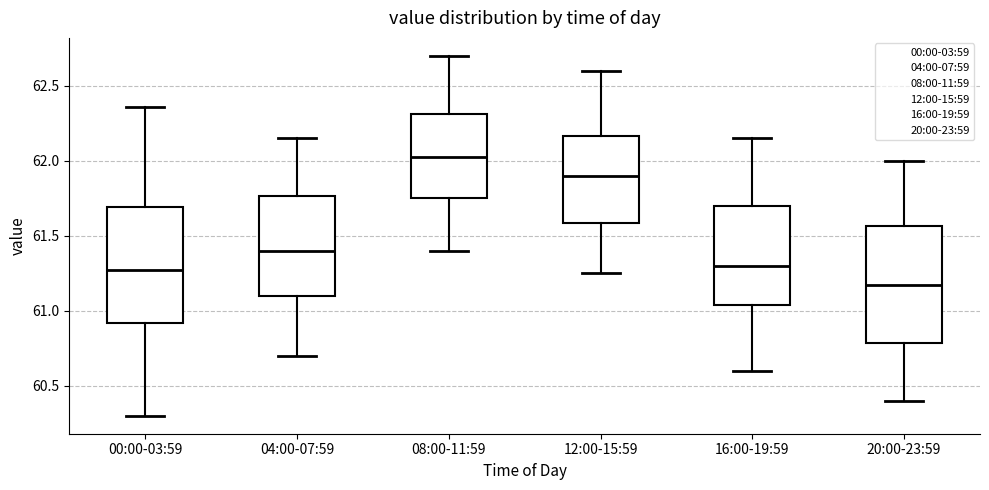

Reading left to right, read every box against the y-axis: the position of its median line, the range the box covers, and the ends of its whiskers. The values are not printed on the chart, so give them approximately, as read against the axis.

00:00-03:59: median 61.25, box 60.90 to 61.70, whiskers 60.30 to 62.35
04:00-07:59: median 61.40, box 61.10 to 61.75, whiskers 60.70 to 62.15
08:00-11:59: median 62.05, box 61.75 to 62.30, whiskers 61.40 to 62.70
12:00-15:59: median 61.90, box 61.60 to 62.15, whiskers 61.25 to 62.60
16:00-19:59: median 61.30, box 61.05 to 61.70, whiskers 60.60 to 62.15
20:00-23:59: median 61.20, box 60.80 to 61.55, whiskers 60.40 to 62.00